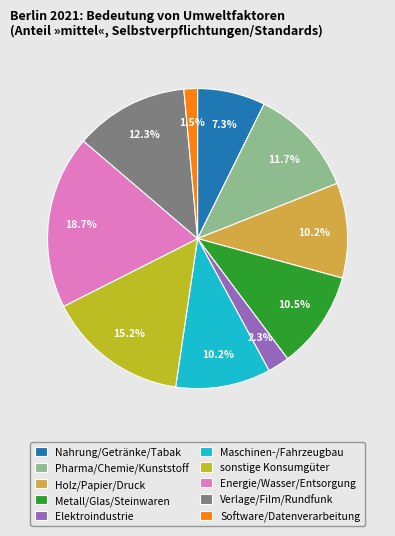

Which category has the biggest portion of the pie?

Energie/Wasser/Entsorgung